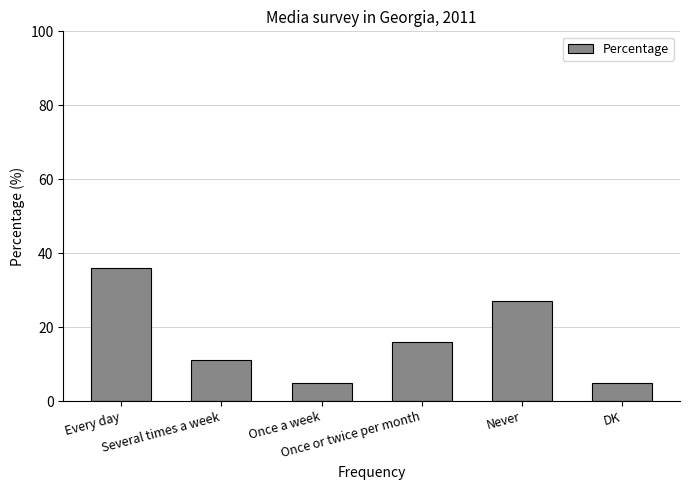

Reading right to left, transcribe all the data shown in this chart.

5	27	16	5	11	36